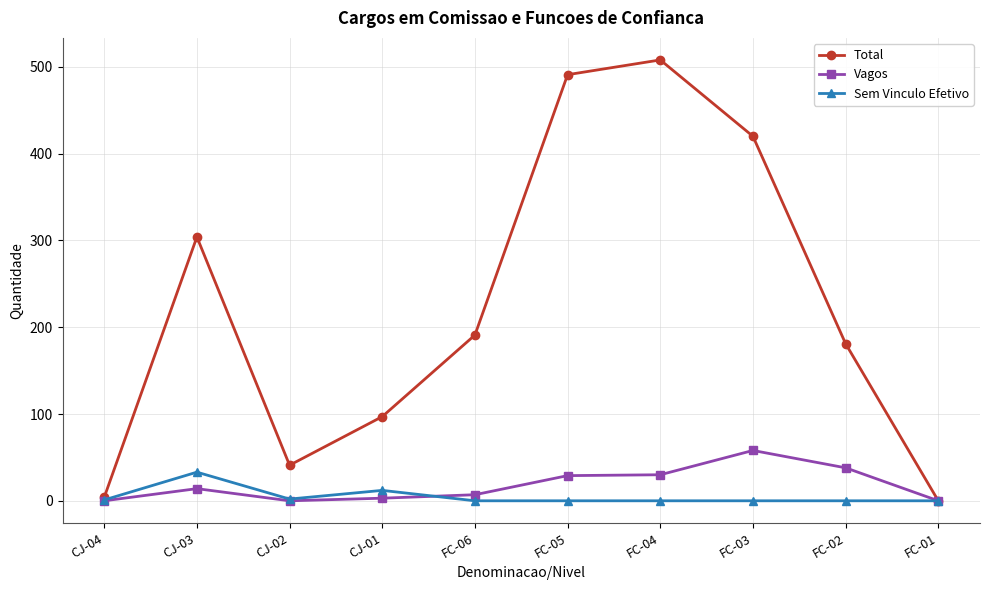

What is the approximate value of Sem Vinculo Efetivo at CJ-02?

2